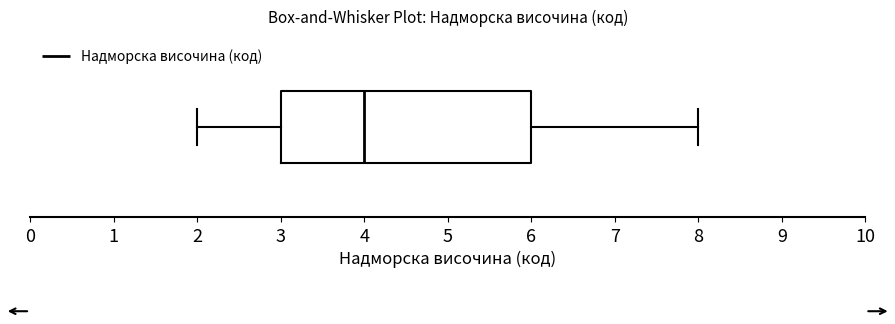

Transcribe this box plot: give where the median line is, the range the box spans, and where the two whiskers end, as read against the x-axis. The values are not printed on the chart, so give them approximately, as read against the axis.

median 4, box 3 to 6, whiskers 2 to 8